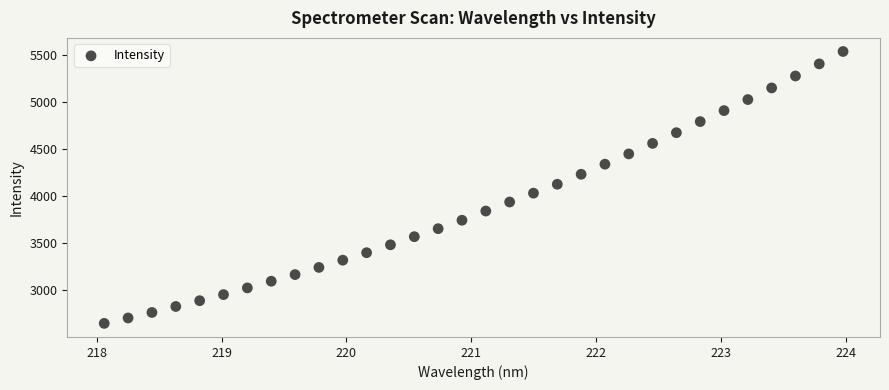

What is the range of Y values (max minus min)?

2890.7